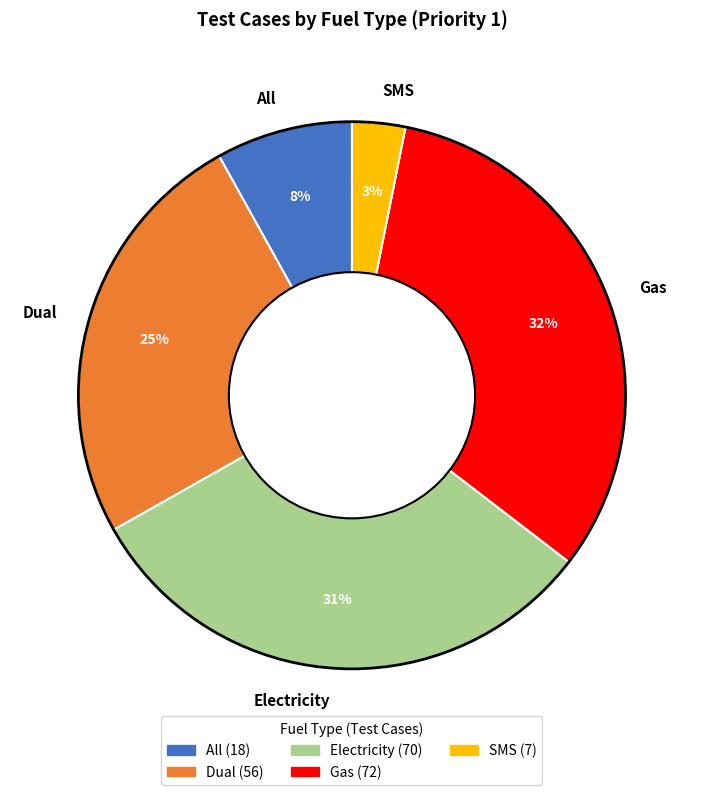

Approximately how many times larger is the value at Dual compared to Gas?

0.8